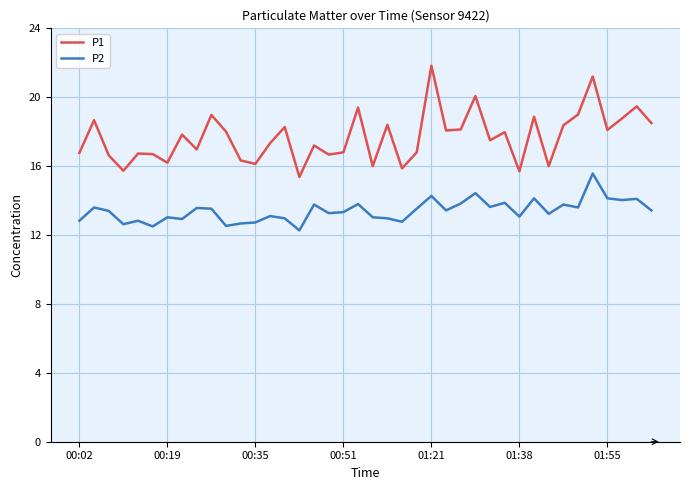

True or false: P2 and P1 intersect in this chart.

False